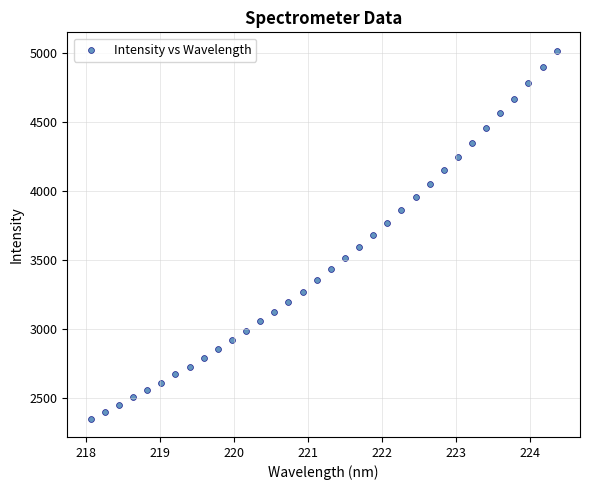

What is the range of X values (max minus min)?

6.3